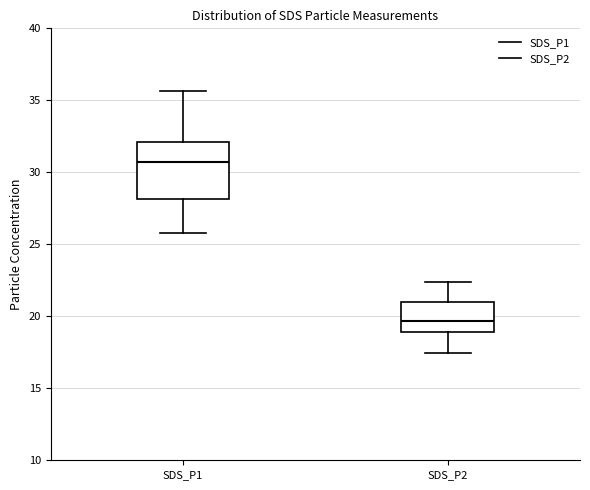

Comparing the boxes themselves (not the whiskers), which one is the tallest?

SDS_P1